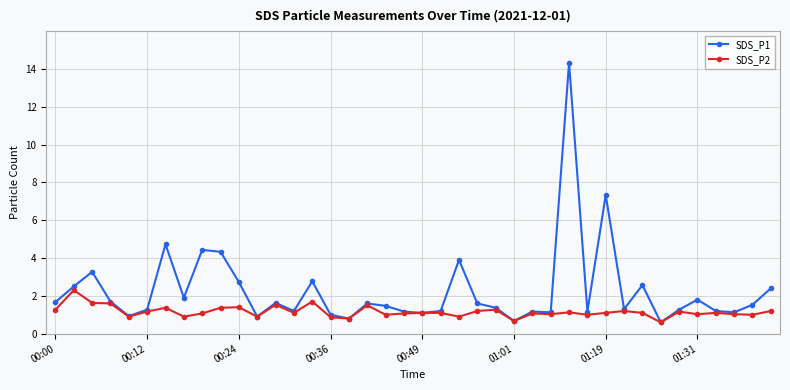

What is the value of the SDS_P1 point at the 11th from the left?

2.7